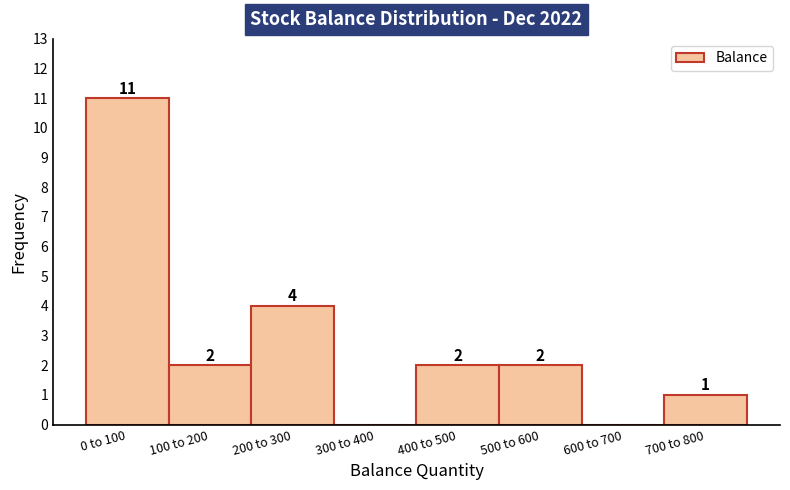

Reading left to right, what are all the values shown in this chart?

0 to 100=11	100 to 200=2	200 to 300=4	300 to 400=0	400 to 500=2	500 to 600=2	600 to 700=0	700 to 800=1